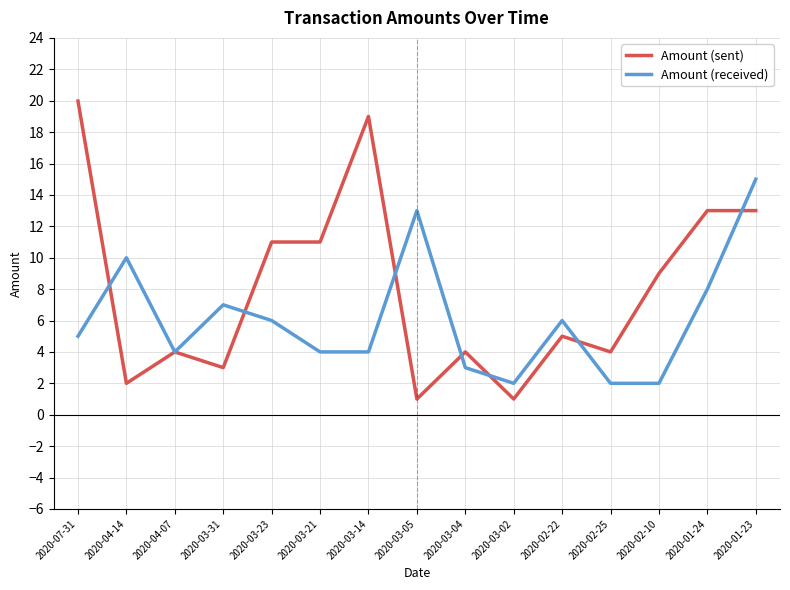

What is the difference between the highest and lowest values at 2020-03-21?

7.0